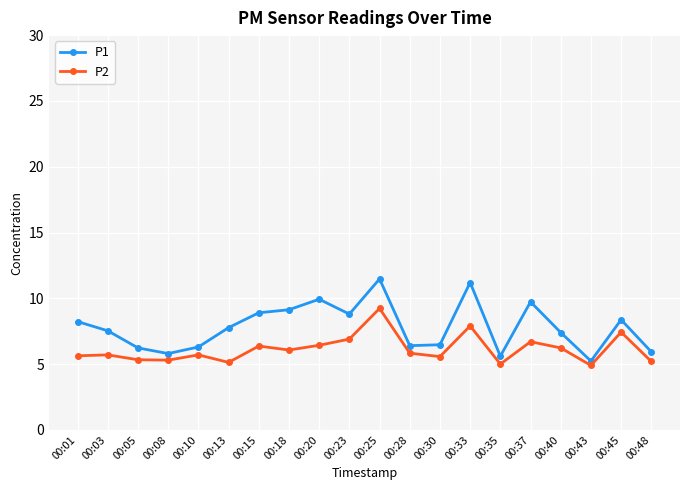

What value does the P2 series have at 00:15?

6.4